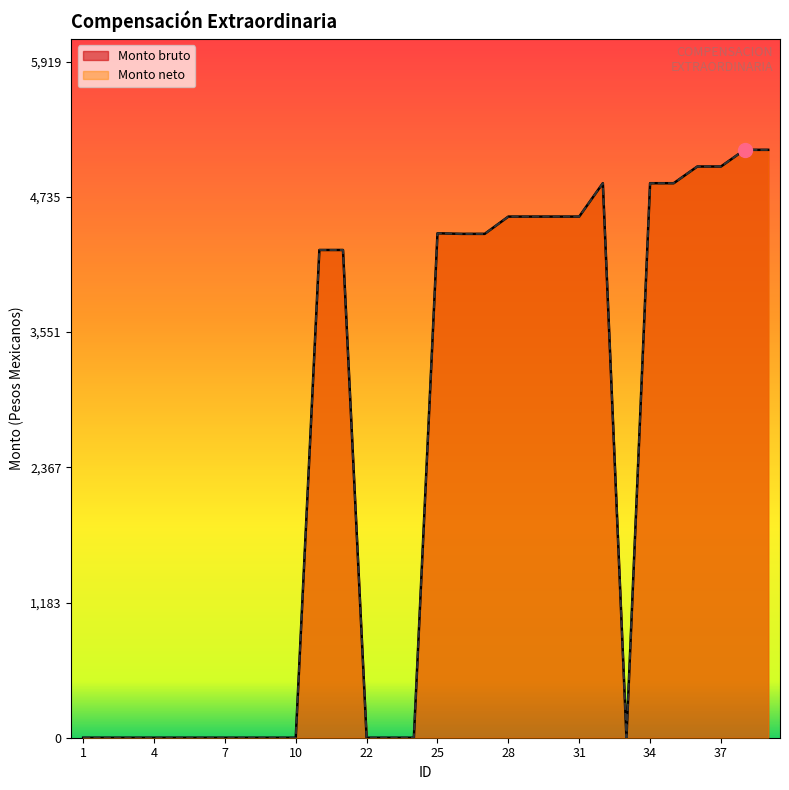

Reading left to right, list all the values displayed in this chart.

Monto bruto: 0.0	0.0	0.0	0.0	0.0	0.0	0.0	0.0	0.0	0.0	4270.3	4270.3	0.0	0.0	0.0	4416.5	4411.5	4411.5	4562.6	4562.6	4562.6	4562.6	4854.9	0.0	4854.9	4854.9	5001.0	5001.0	5147.2	5147.2
Monto neto: 0.0	0.0	0.0	0.0	0.0	0.0	0.0	0.0	0.0	0.0	4270.3	4270.3	0.0	0.0	0.0	4416.5	4411.5	4411.5	4562.6	4562.6	4562.6	4562.6	4854.9	0.0	4854.9	4854.9	5001.0	5001.0	5147.2	5147.2